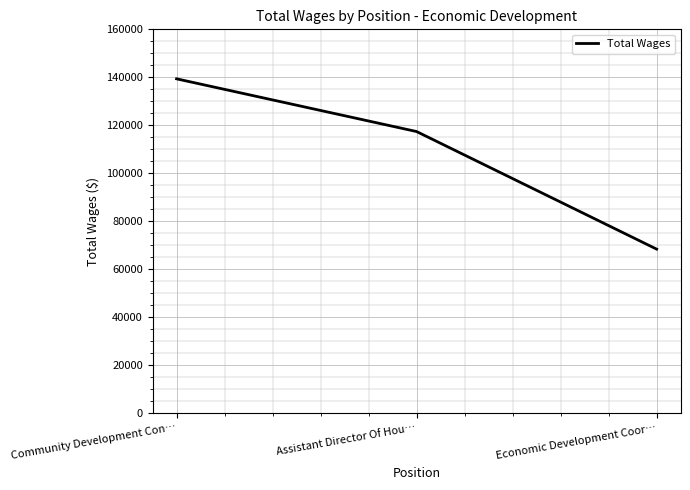

Where is the data nearest to the value 103820?

Assistant Director Of Hou…